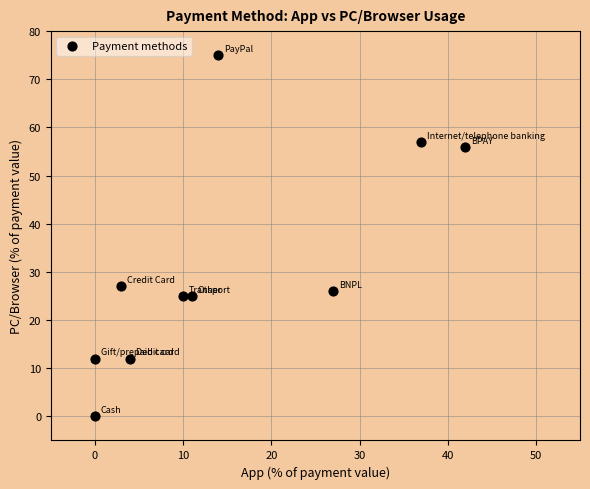

What Y value in the scatter plot is closest to 37?

27